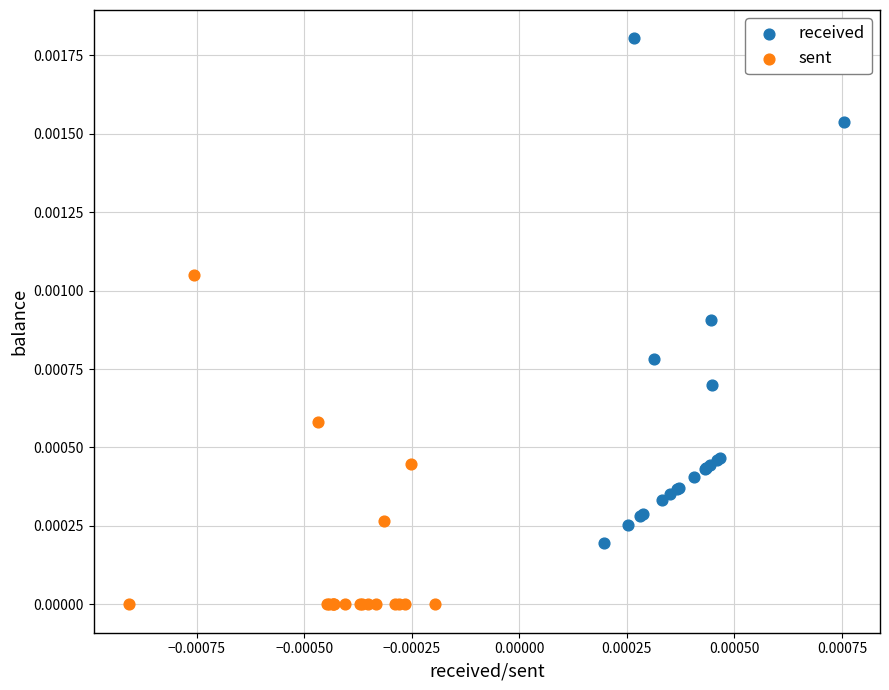

Which series has the largest Y range (max minus min)?

received